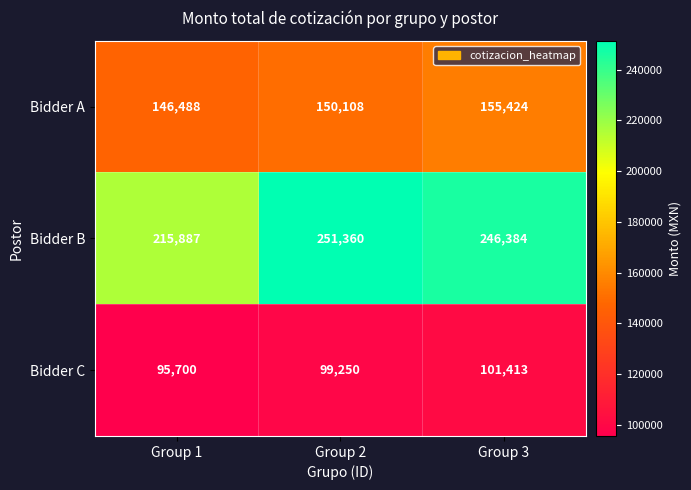

How many distinct data groups are displayed?

3